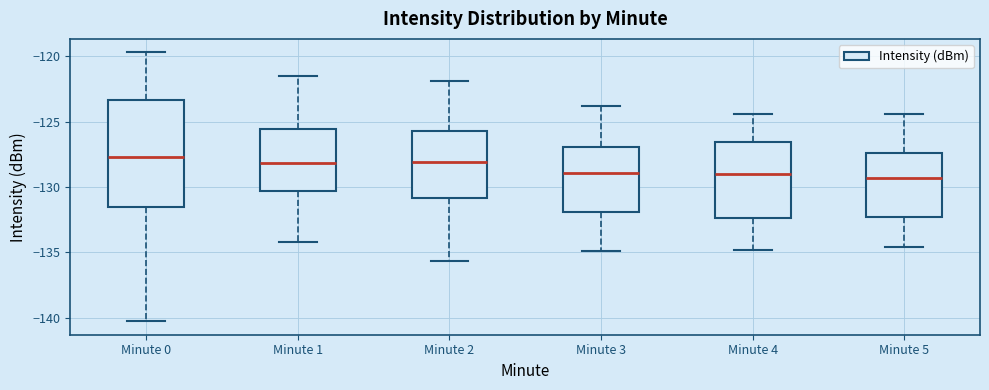

Reading left to right, read every box against the y-axis: the position of its median line, the range the box covers, and the ends of its whiskers. The values are not printed on the chart, so give them approximately, as read against the axis.

Minute 0: median -127.5, box -131.5 to -123.5, whiskers -140.5 to -119.5
Minute 1: median -128.0, box -130.5 to -125.5, whiskers -134.0 to -121.5
Minute 2: median -128.0, box -131.0 to -125.5, whiskers -135.5 to -122.0
Minute 3: median -129.0, box -132.0 to -127.0, whiskers -135.0 to -124.0
Minute 4: median -129.0, box -132.5 to -126.5, whiskers -135.0 to -124.5
Minute 5: median -129.5, box -132.5 to -127.5, whiskers -134.5 to -124.5